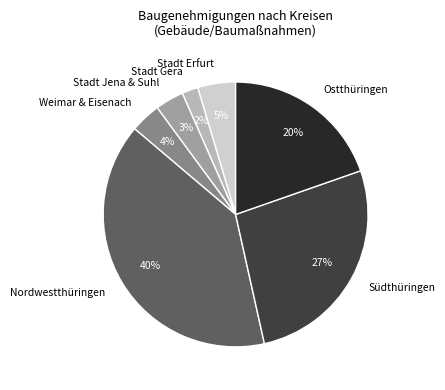

The Stadt Gera slice represents 10% of the pie. True or false?

False